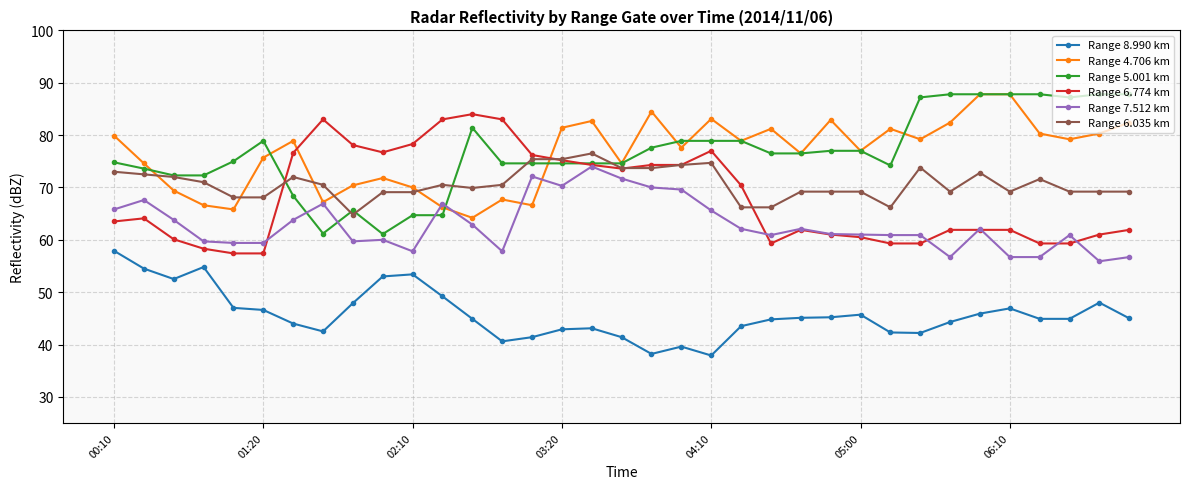

Does the chart have visible grid lines?

Yes